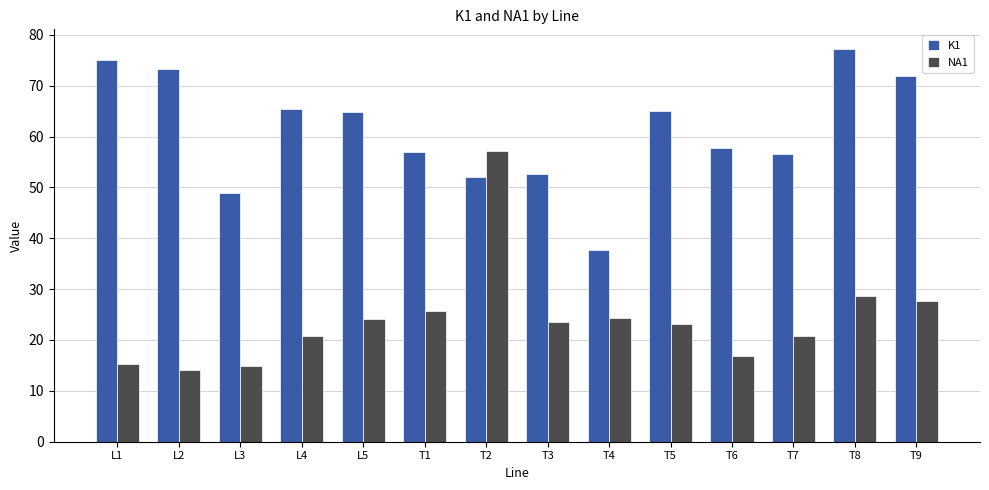

What is the total value across all series at T4?

62.0